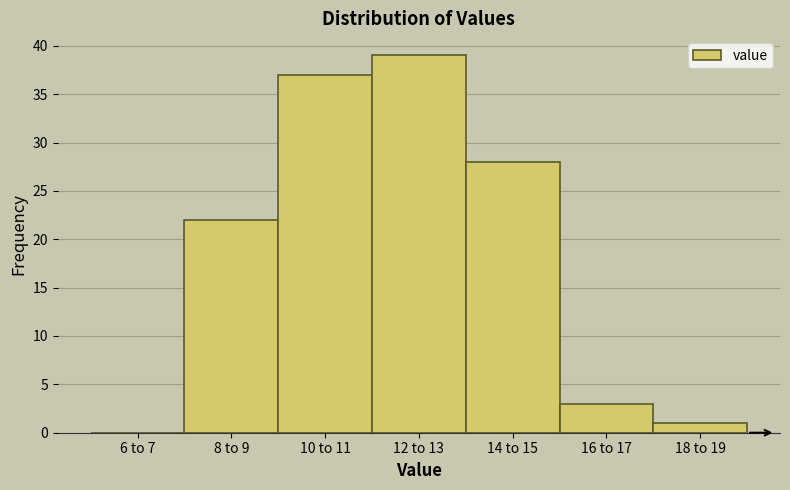

Reading left to right, extract all data points from this chart.

6 to 7=0	8 to 9=22	10 to 11=37	12 to 13=39	14 to 15=28	16 to 17=3	18 to 19=1